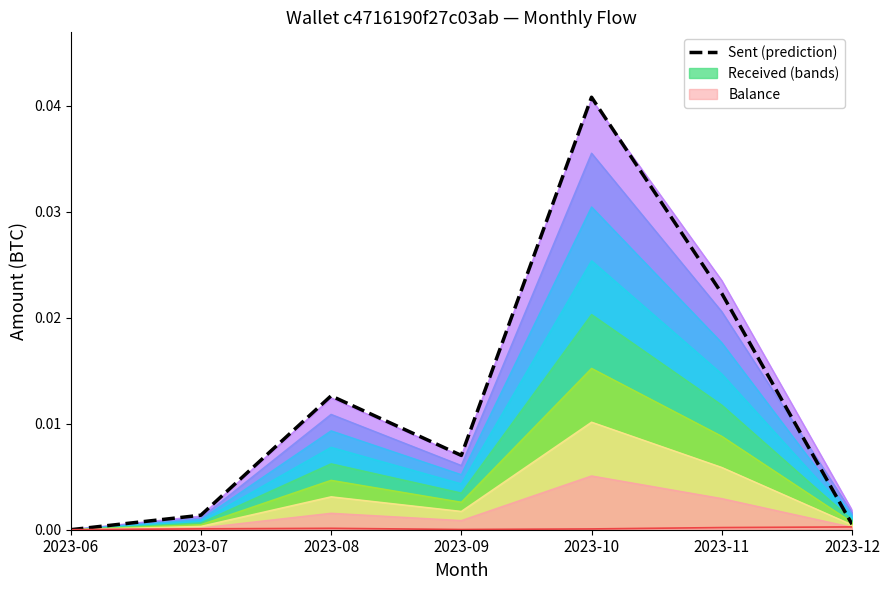

List the labels in order of value, largest first.

2023-10, 2023-11, 2023-08, 2023-09, 2023-07, 2023-12, 2023-06